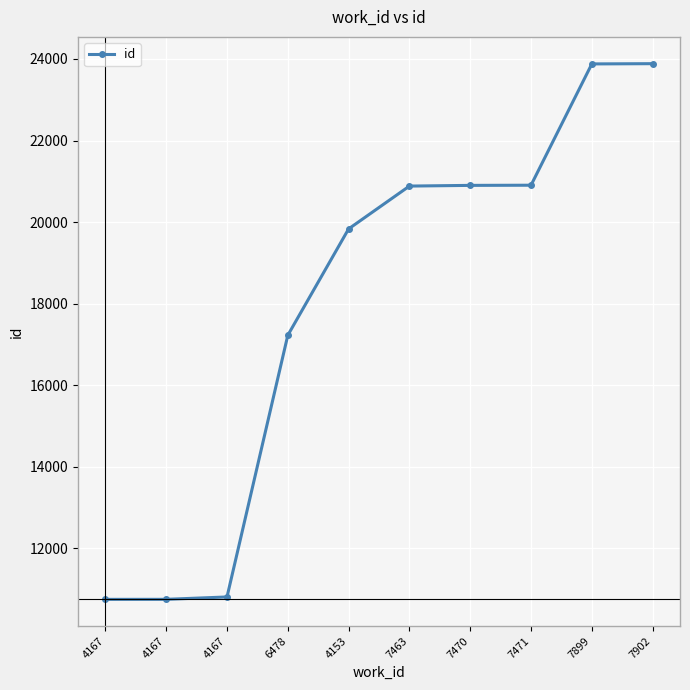

Reading left to right, list all the values displayed in this chart.

10750	10751	10809	17225	19833	20883	20900	20904	23878	23884